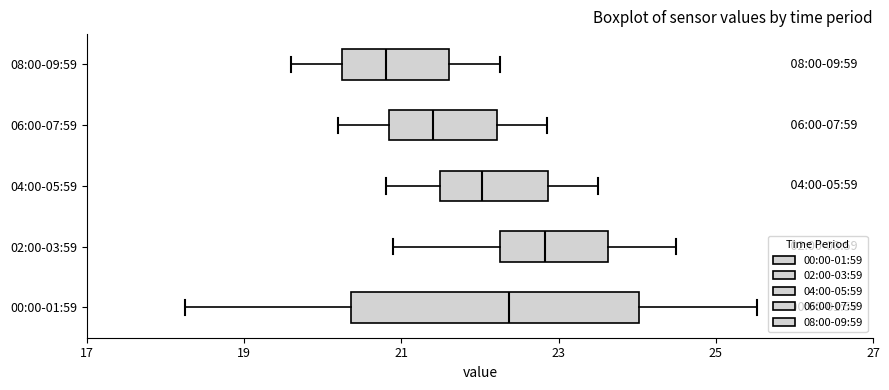

Reading bottom to top, read every box against the x-axis: the position of its median line, the range the box covers, and the ends of its whiskers. The values are not printed on the chart, so give them approximately, as read against the axis.

00:00-01:59: median 22.4, box 20.4 to 24.0, whiskers 18.2 to 25.6
02:00-03:59: median 22.8, box 22.2 to 23.6, whiskers 21.0 to 24.6
04:00-05:59: median 22.0, box 21.4 to 22.8, whiskers 20.8 to 23.6
06:00-07:59: median 21.4, box 20.8 to 22.2, whiskers 20.2 to 22.8
08:00-09:59: median 20.8, box 20.2 to 21.6, whiskers 19.6 to 22.2